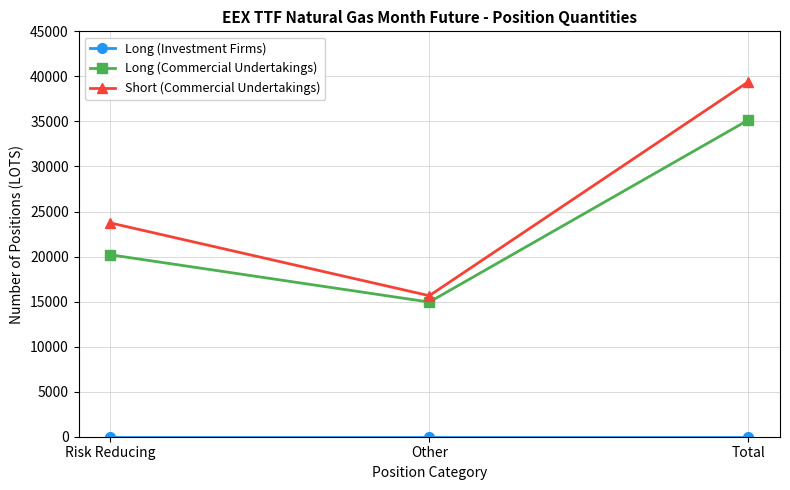

What is the difference between the highest and lowest values at Other?

15653.3